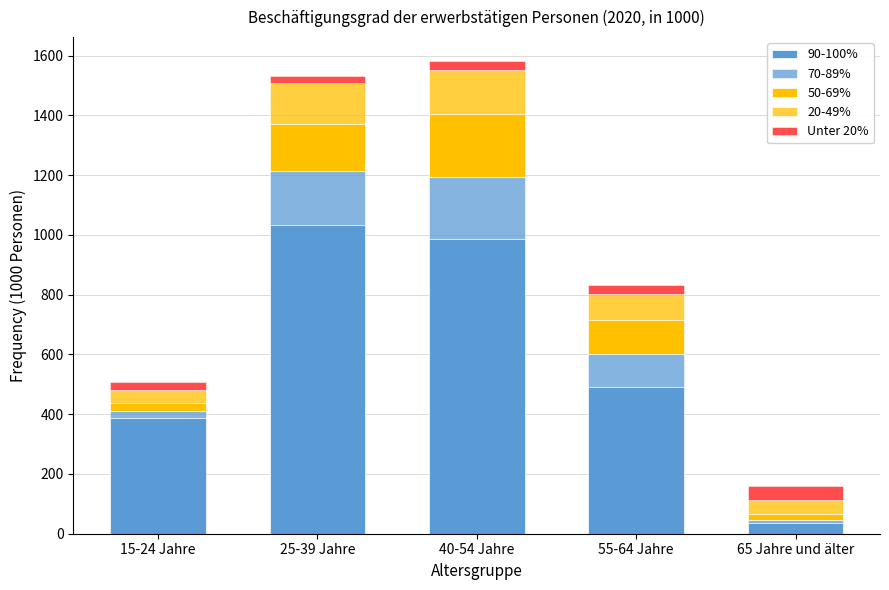

Does the chart contain stacked bars?

Yes